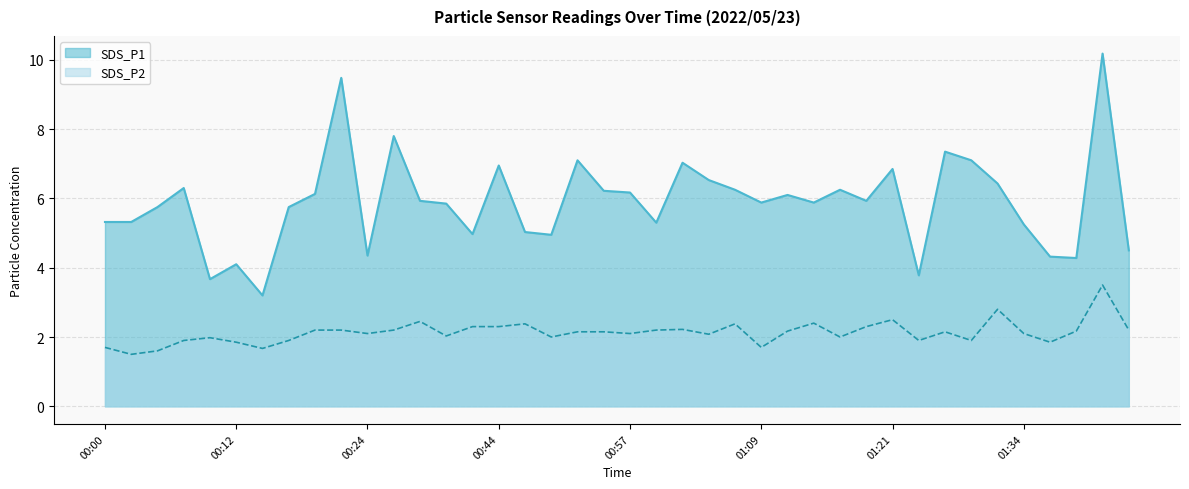

At which label is SDS_P2 closest to 2?

00:49